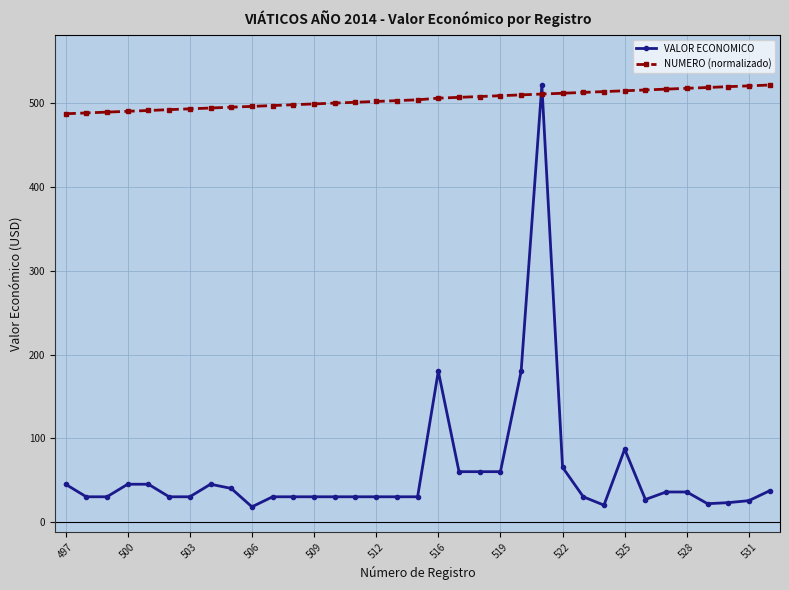

List the series in order of their overall mean, lowest first.

VALOR ECONOMICO, NUMERO (normalizado)